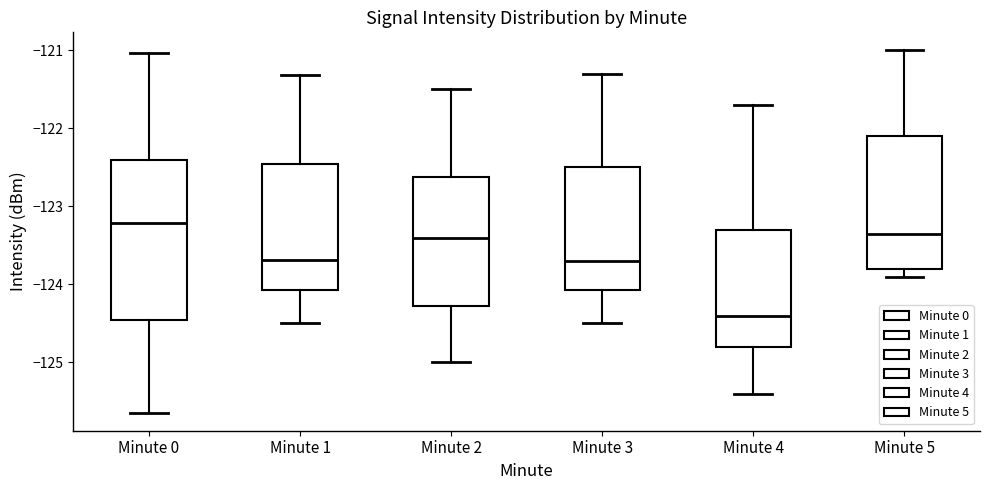

Where is the lower edge of the box for Minute 0 on the y-axis? The values are not printed on the chart, so give them approximately, as read against the axis.

-124.5